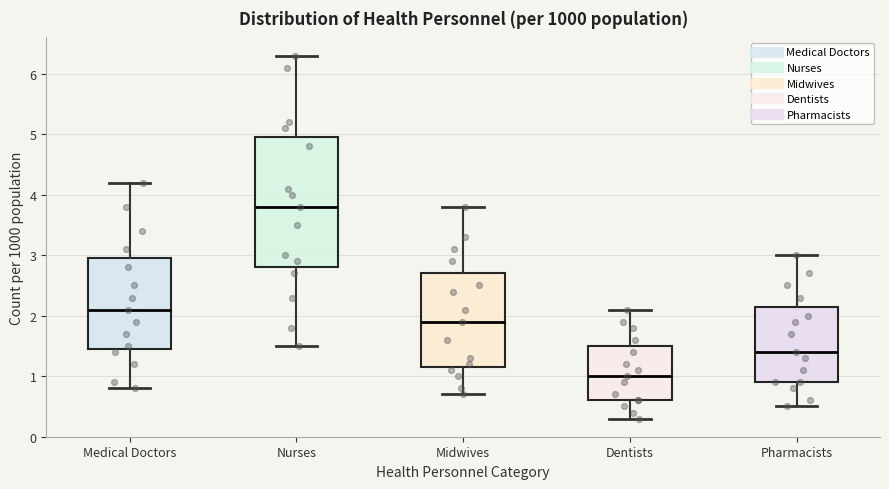

Comparing the boxes themselves (not the whiskers), which one is the tallest?

Nurses